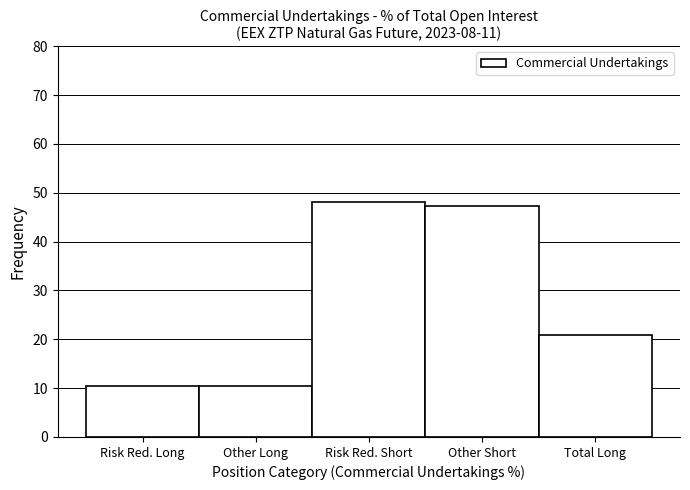

What is the approximate value at Other Long?

10.5